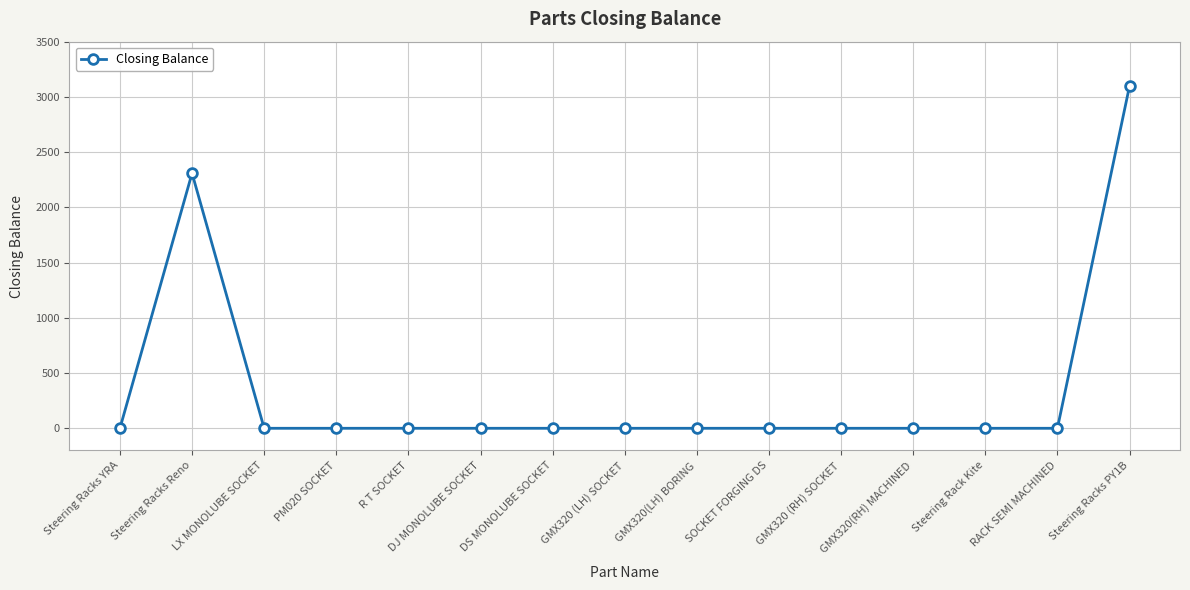

What is the change in value from DS MONOLUBE SOCKET to Steering Racks PY1B?

+3098